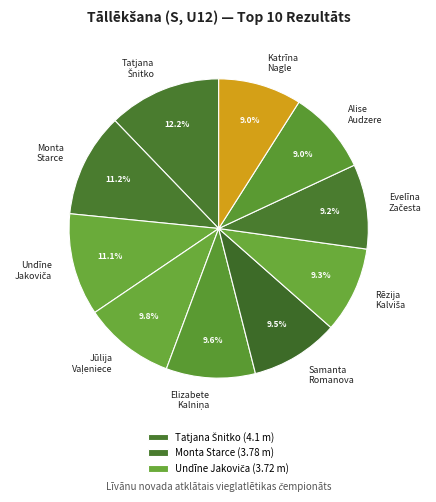

True or false: Katrīna Nagle accounts for 1% of the total.

False